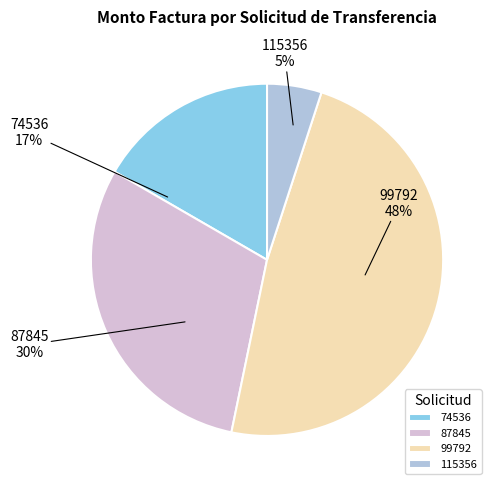

To the nearest percent, what is the average slice percentage?

25%